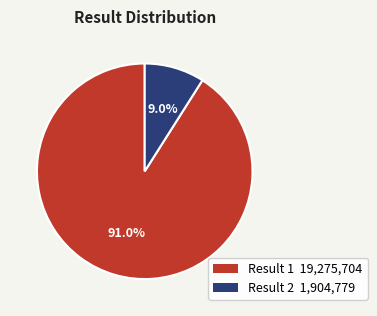

Does Result 2 1,904,779 account for over 50% of the chart?

No